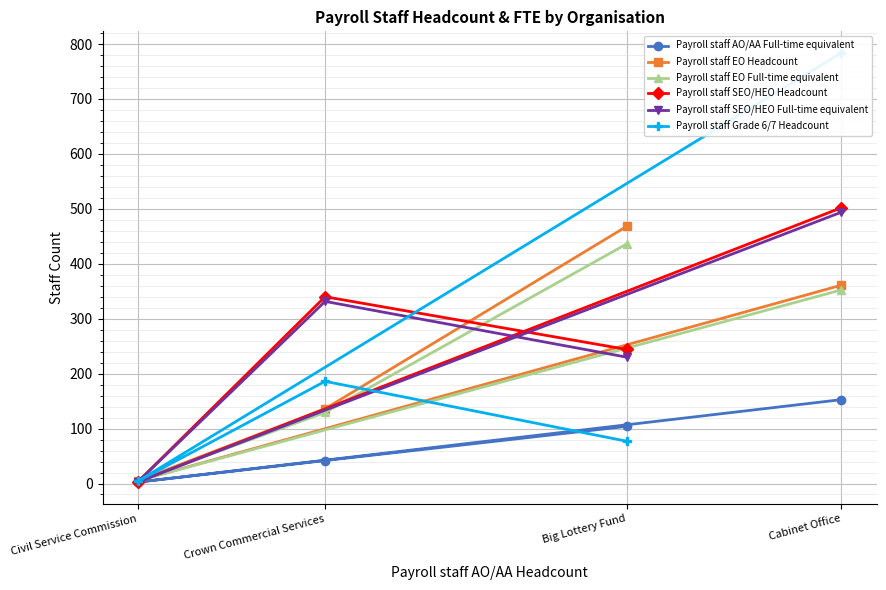

In Payroll staff SEO/HEO Full-time equivalent, how many points are lower than both neighbors (excluding endpoints)?

1